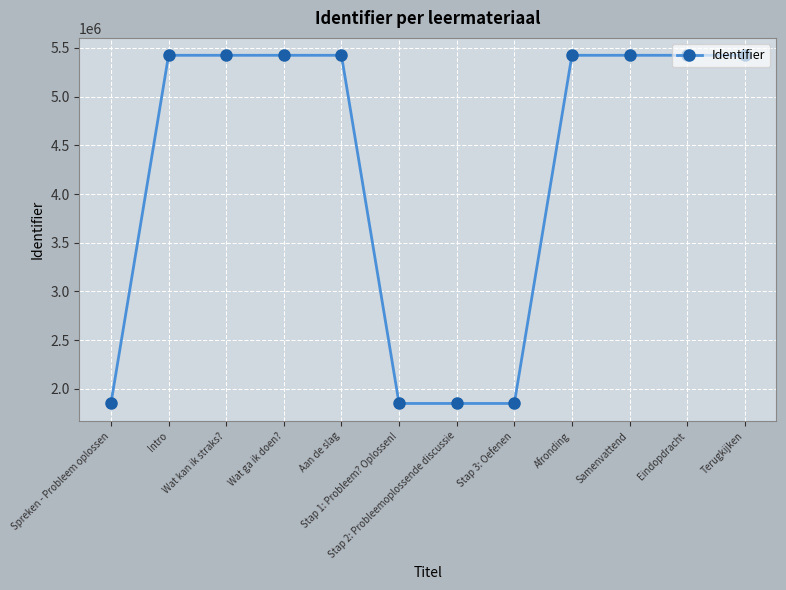

Which has a higher value, Stap 1: Probleem? Oplossen! or Aan de slag?

Aan de slag